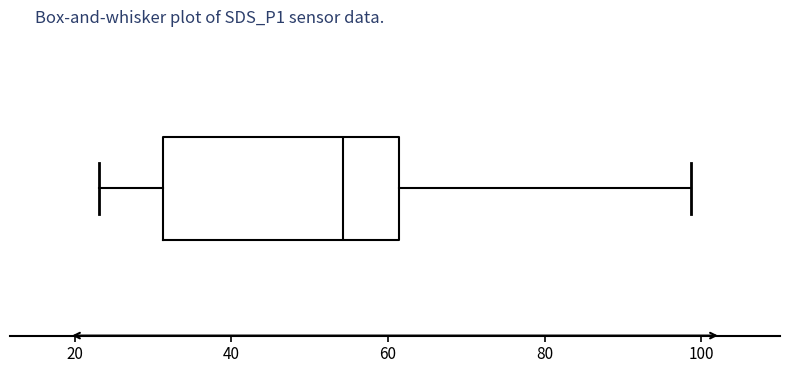

Transcribe this box plot: give where the median line is, the range the box spans, and where the two whiskers end, as read against the x-axis. The values are not printed on the chart, so give them approximately, as read against the axis.

median 54, box 32 to 62, whiskers 24 to 98